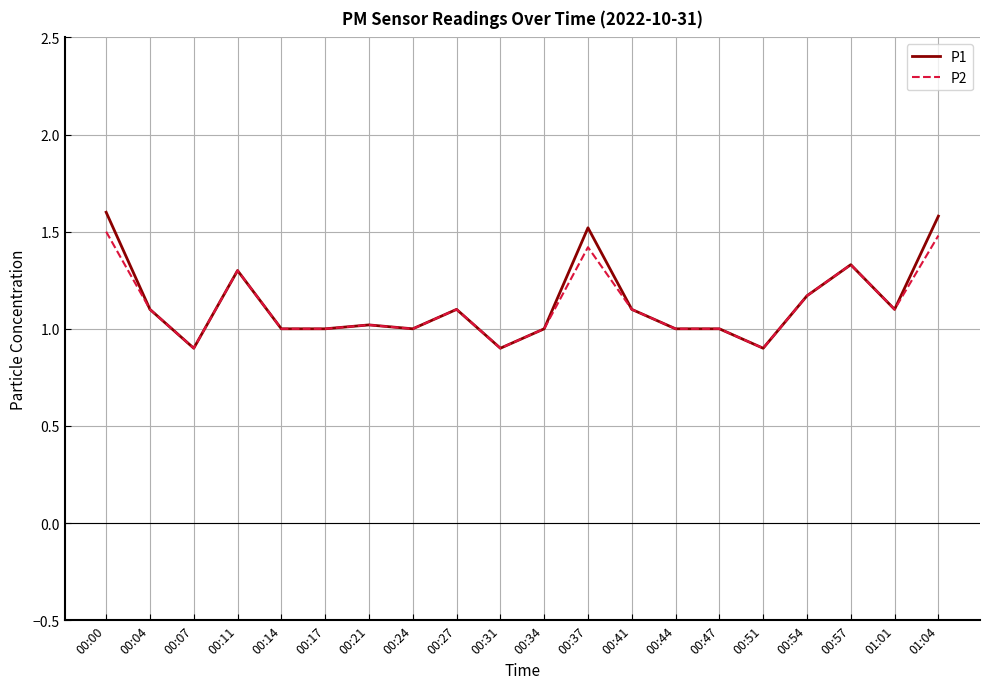

What position from the right is 00:44?

7